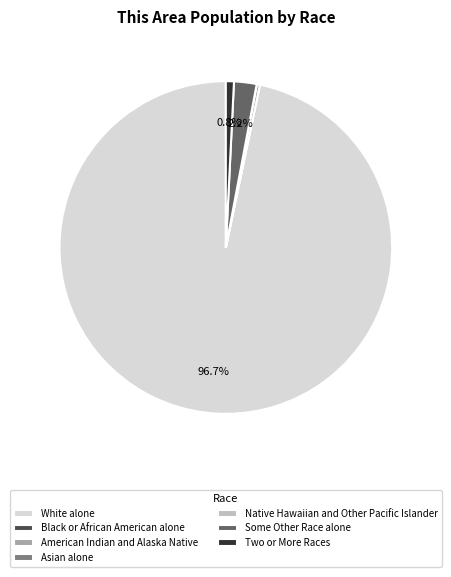

What percentage is the Two or More Races slice, to the nearest percent?

1%